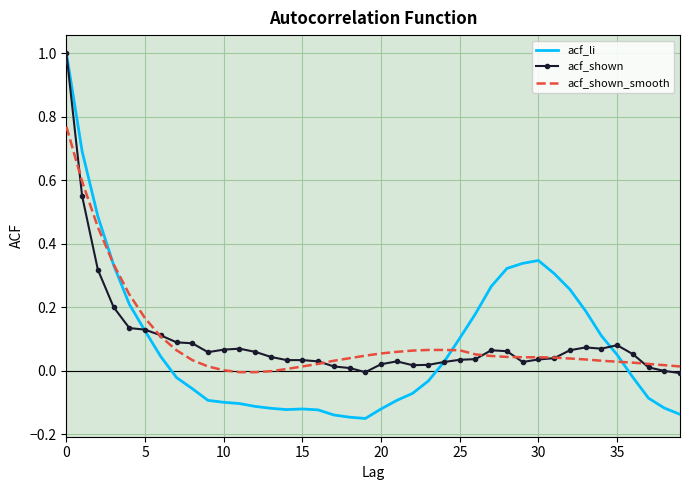

What is the difference between the maximum and minimum values in the acf_shown series?

1.0